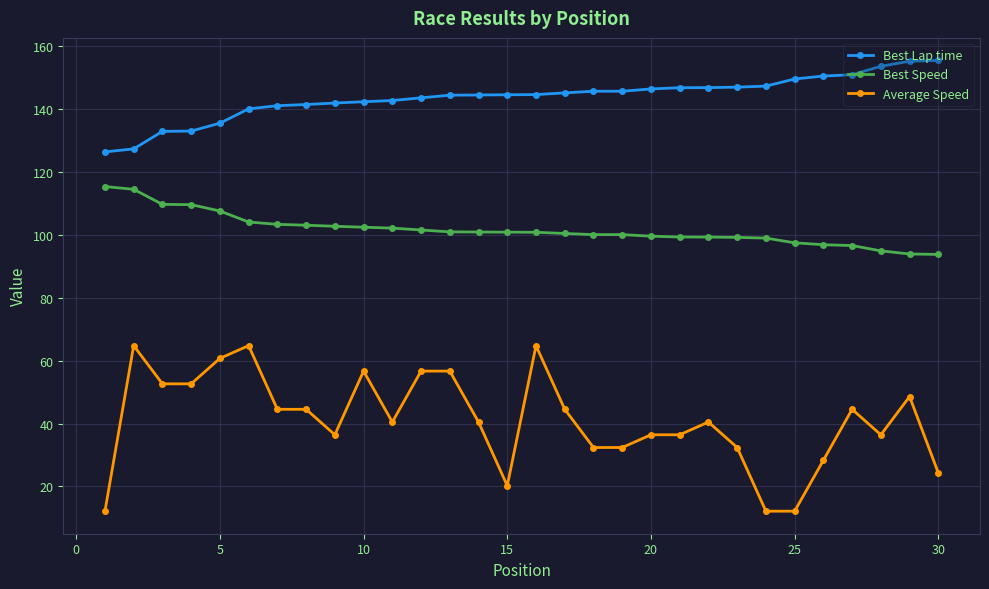

What is the lowest value of the Best Lap time series?

126.3